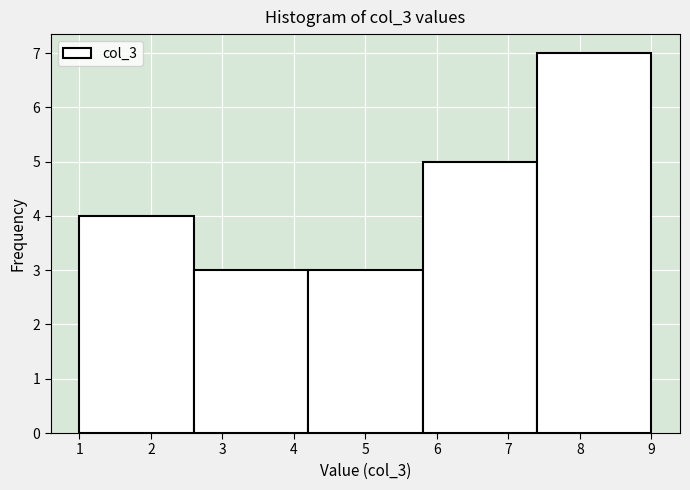

Reading left to right, list every bar in this chart as the range it spans on the x-axis followed by its height. The values are not printed on the chart, so give them approximately, as read against the axis.

1.0 to 2.6: 4
2.6 to 4.2: 3
4.2 to 5.8: 3
5.8 to 7.4: 5
7.4 to 9.0: 7